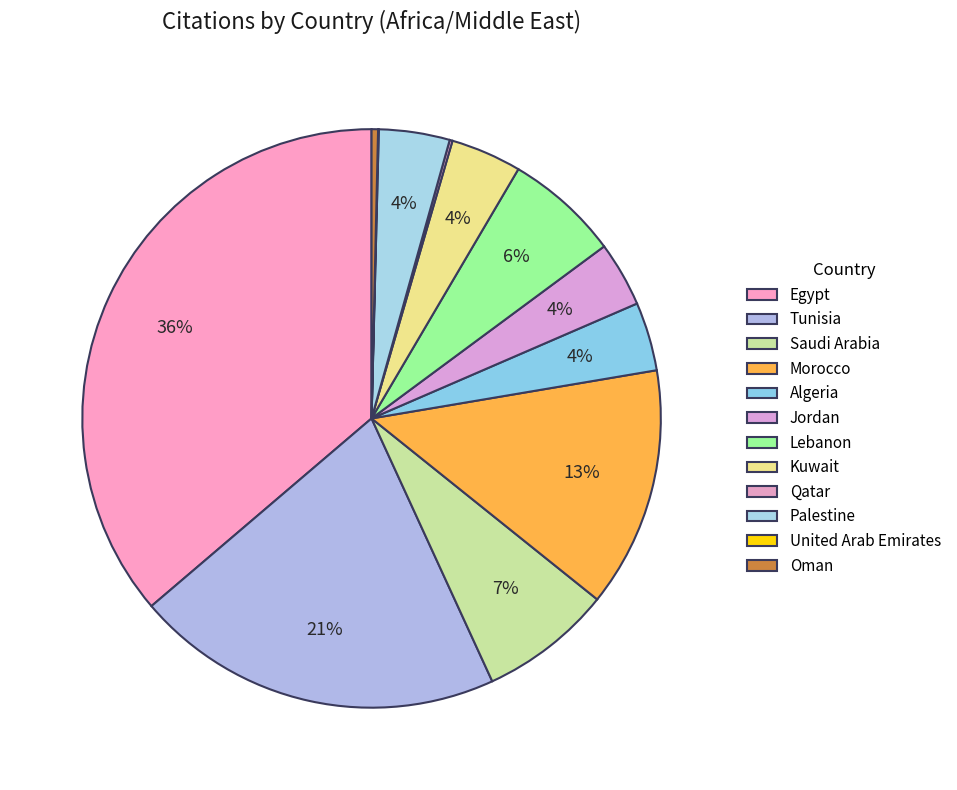

Which slice is the largest?

Egypt